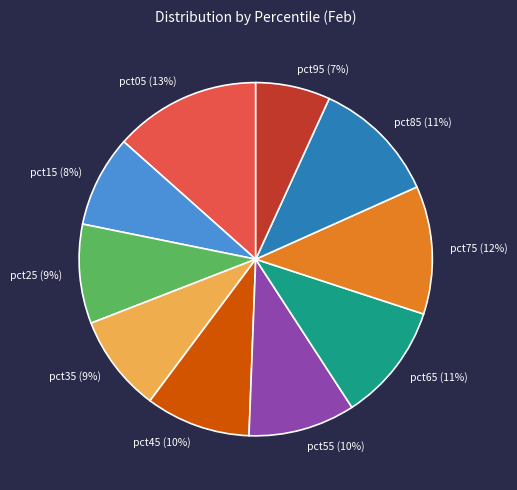

Which category has the biggest portion of the pie?

pct05